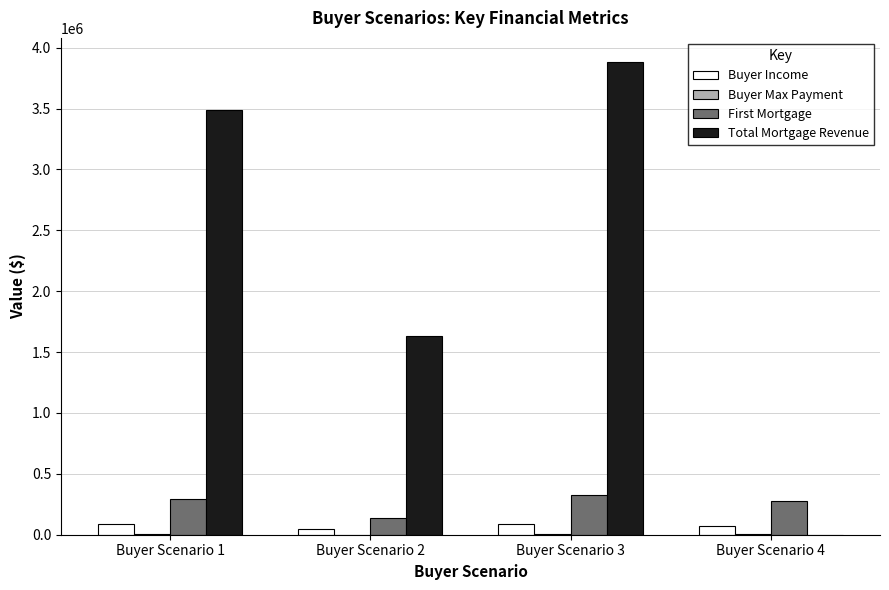

At which category is the sum across all series the highest?

Buyer Scenario 3